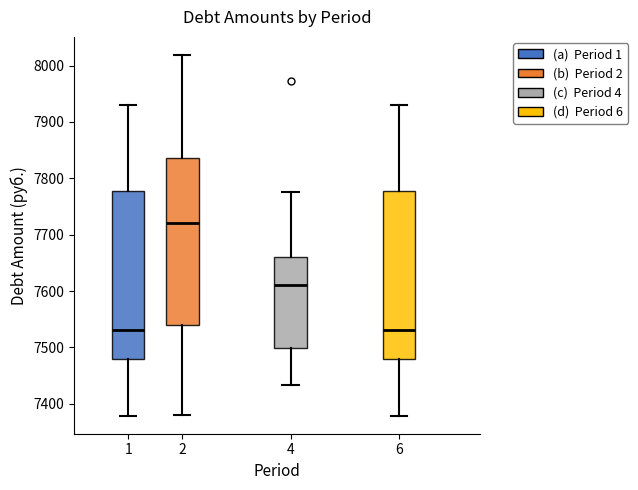

Which box's median line is the highest?

2